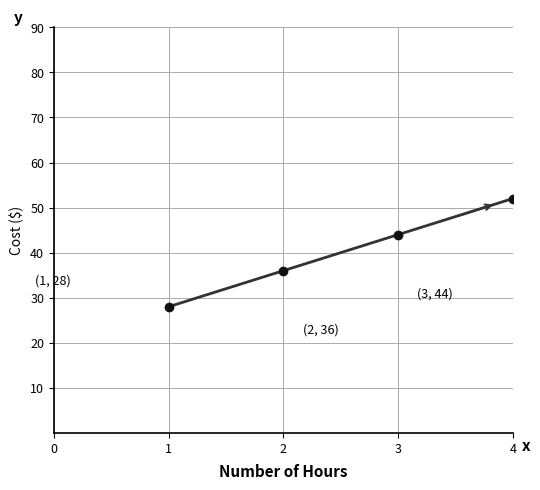

What is the difference between the maximum and minimum values?

24